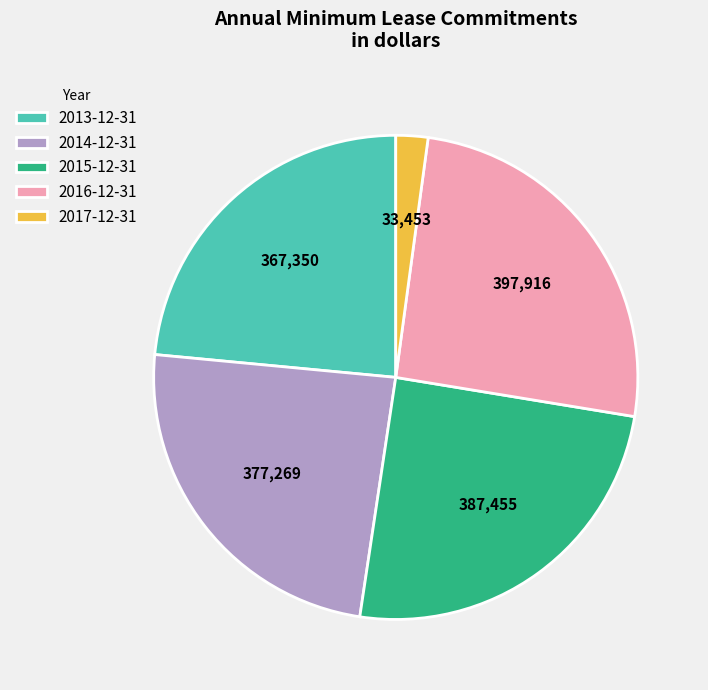

Which category has the biggest portion of the pie?

2016-12-31